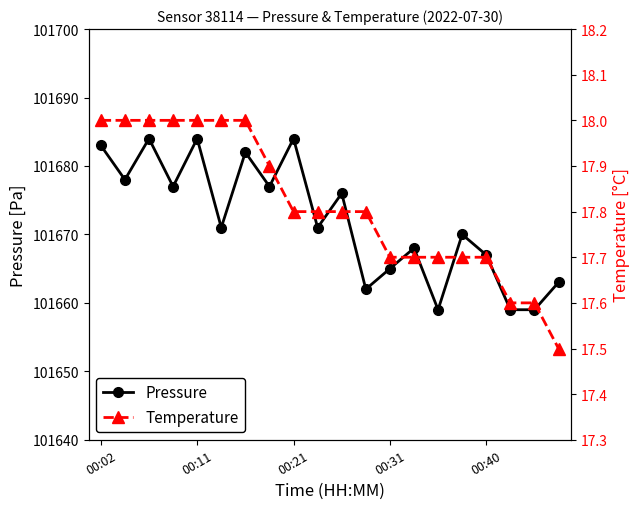

Between 6 and 8, which is larger?

8